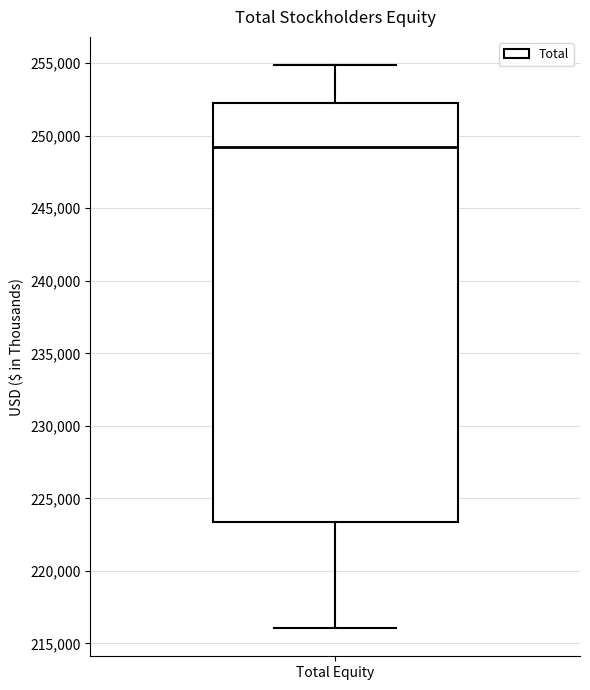

Read this box plot against the y-axis: the position of the median line, the range covered by the box, and the ends of both whiskers. The values are not printed on the chart, so give them approximately, as read against the axis.

median 249000, box 223500 to 252500, whiskers 216000 to 255000